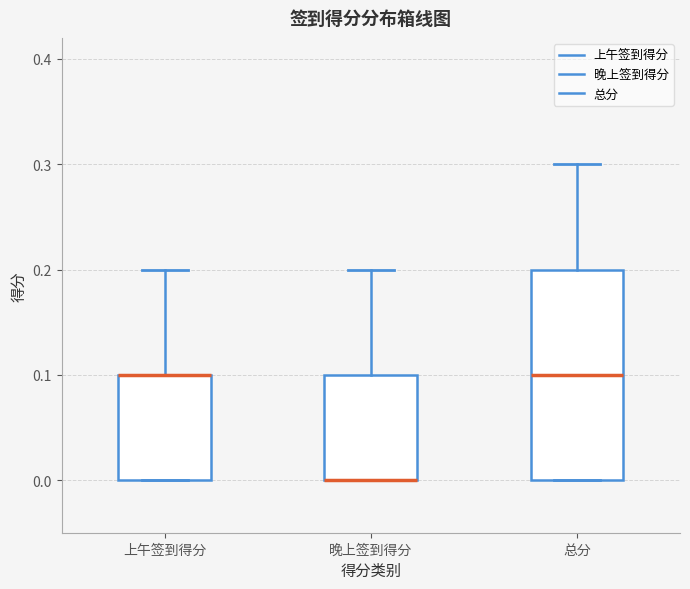

Where is the lower edge of the box for 晚上签到得分 on the y-axis? The values are not printed on the chart, so give them approximately, as read against the axis.

0.0